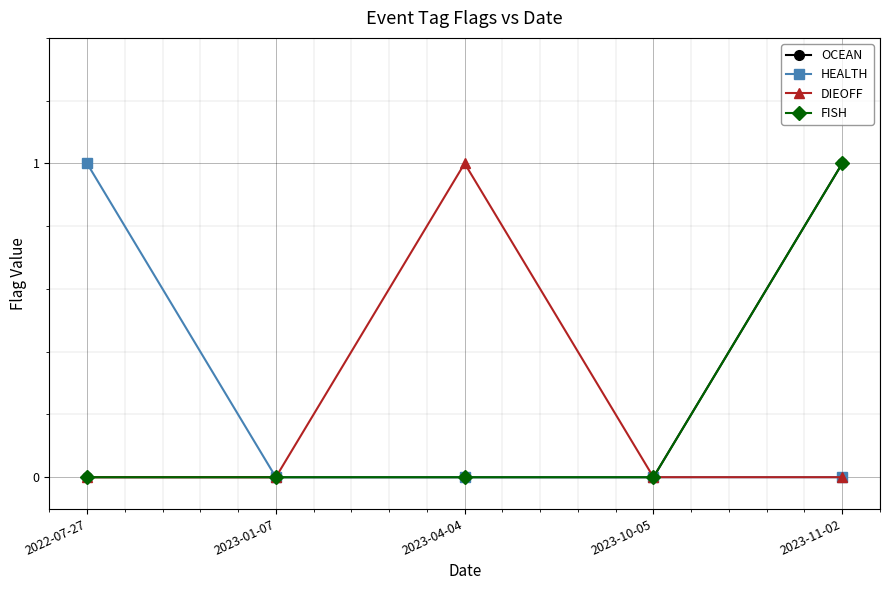

Is it true that HEALTH equals 1 at 2023-01-07?

False